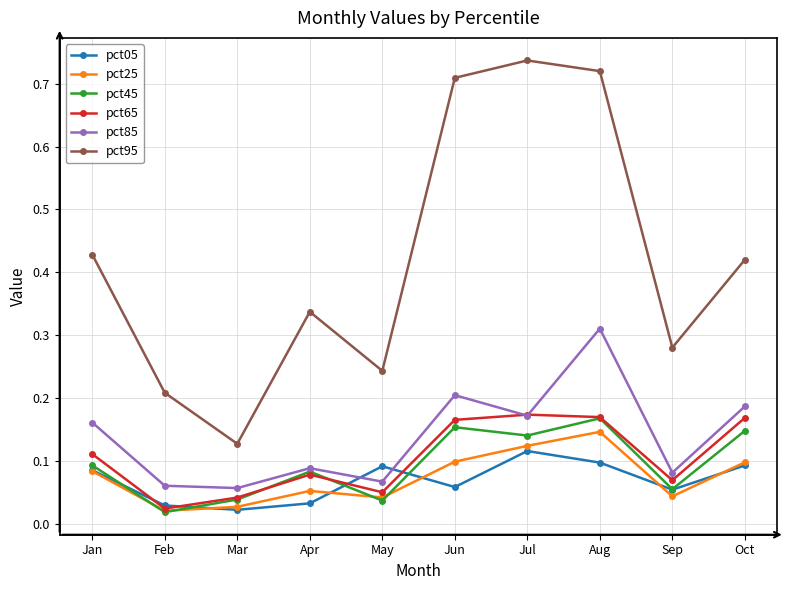

Where is pct95 nearest to the value 0?

Mar